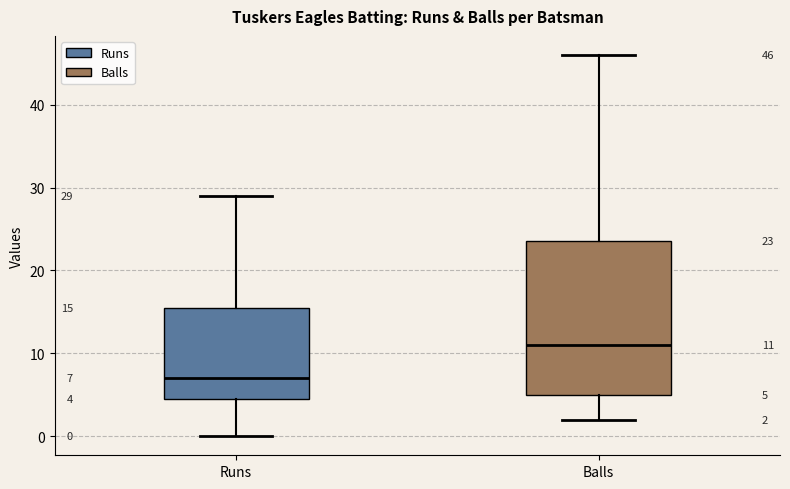

Which box's median line is the lowest?

Runs